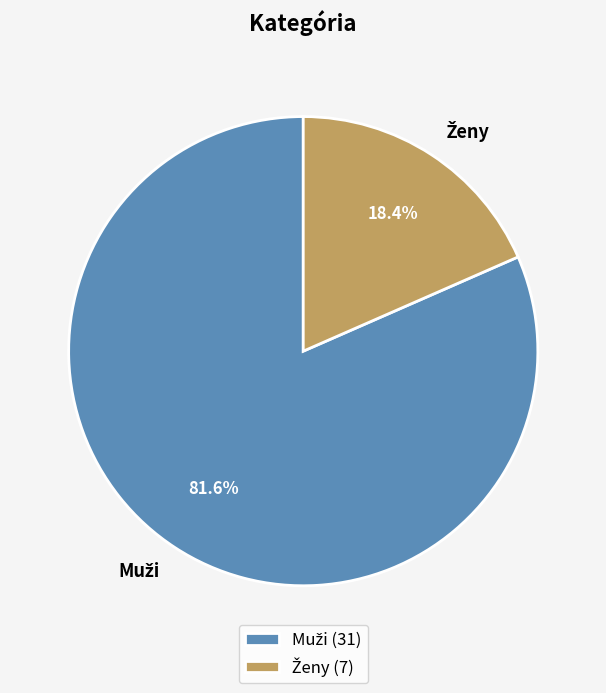

Is there any slice that represents more than half of the pie?

Yes